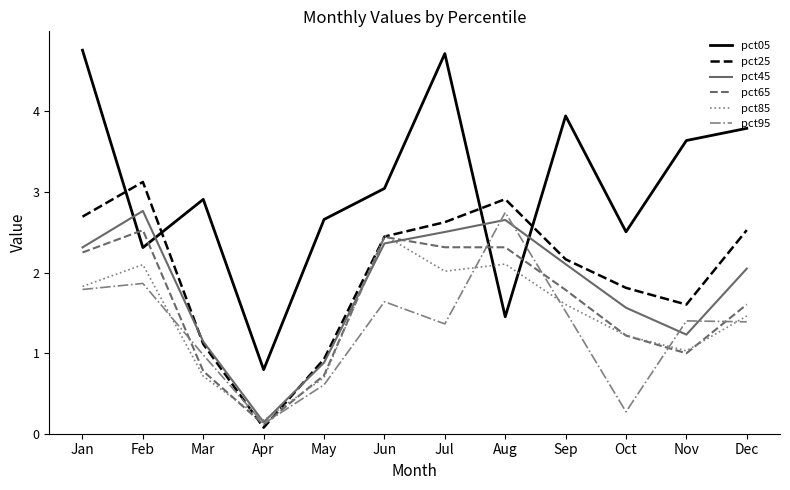

How many lines are shown in the chart?

6